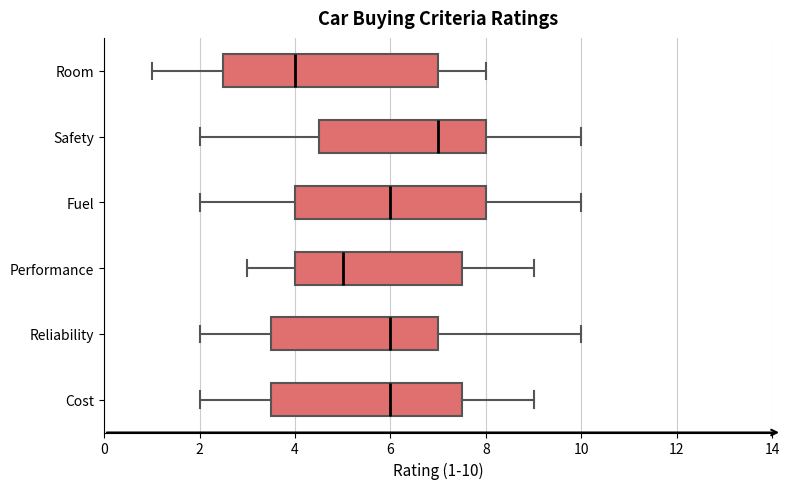

Comparing the boxes themselves (not the whiskers), which one is the widest?

Room